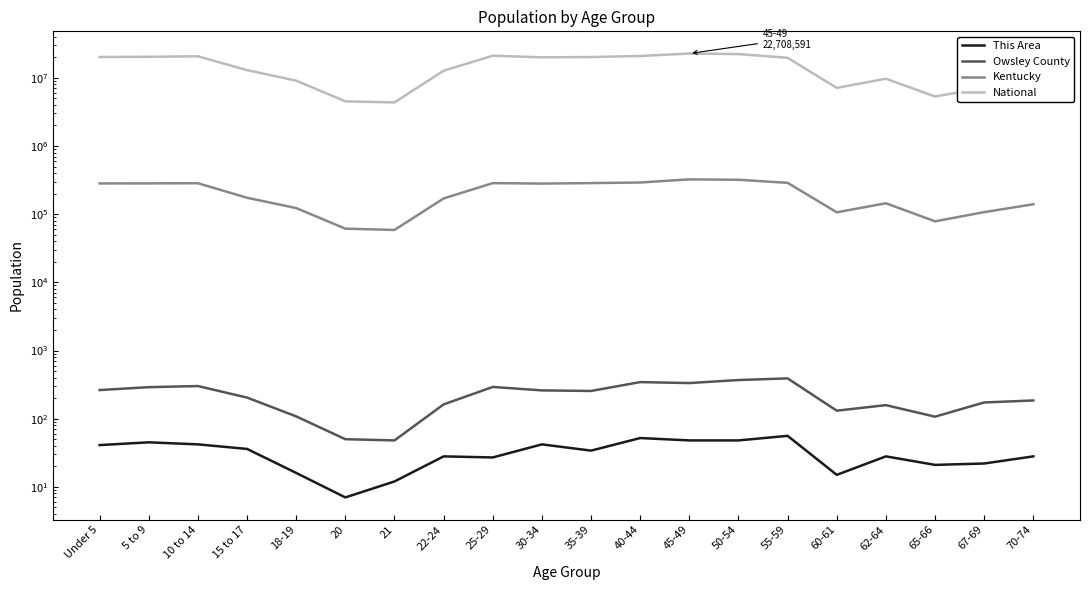

Is it true that This Area equals 72 at 5 to 9?

False